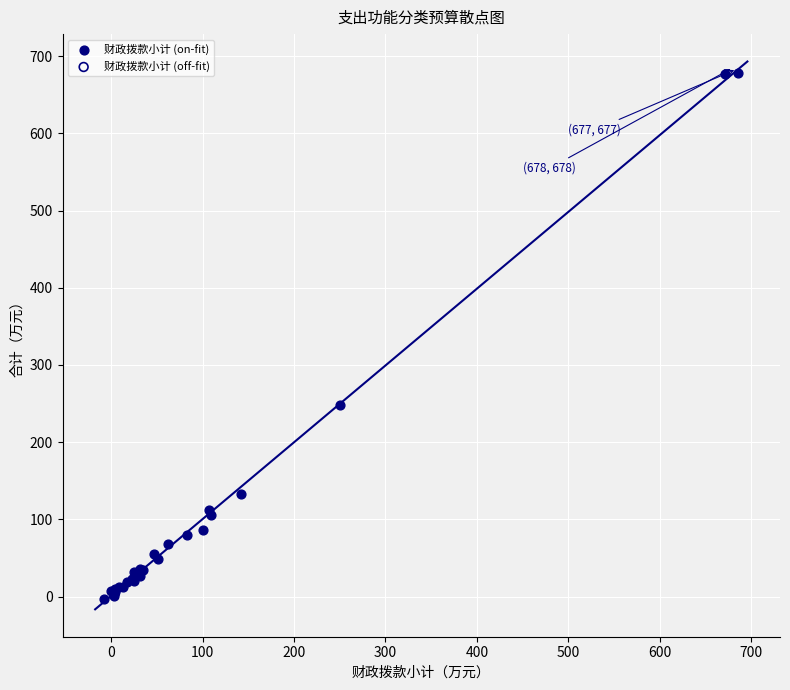

What Y value in the scatter plot is closest to 337?

248.5